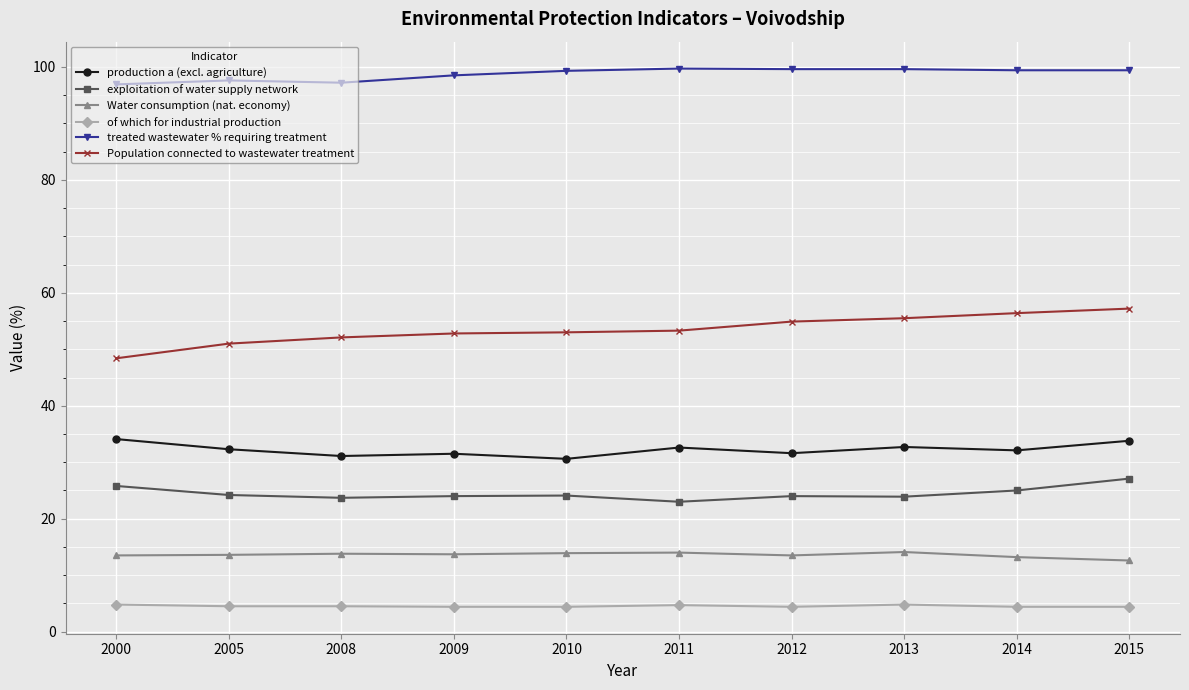

True or false: treated wastewater % requiring treatment and production a (excl. agriculture) cross at least once.

False